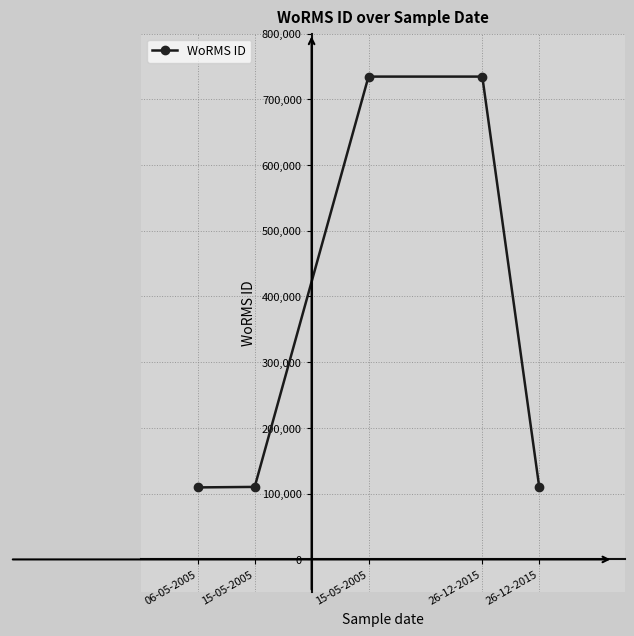

The value at 15-05-2005 is 1152385. True or false?

False